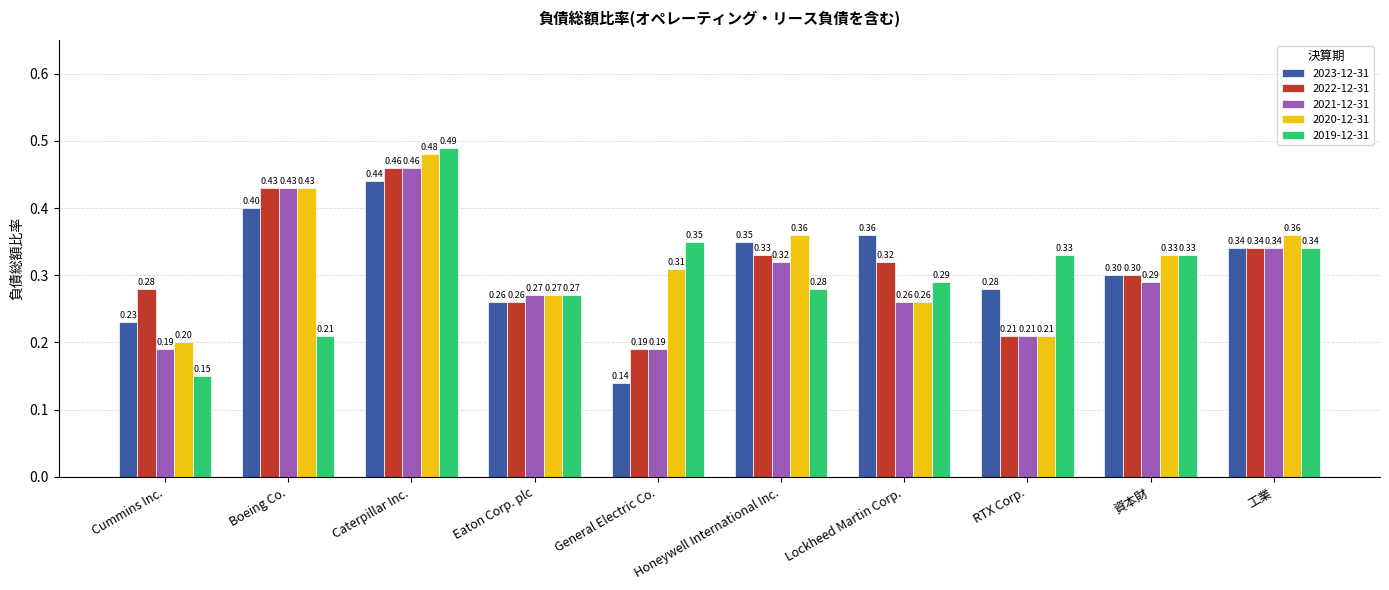

List the labels in order of 2023-12-31 value, smallest first.

General Electric Co., Cummins Inc., Eaton Corp. plc, RTX Corp., 資本財, 工業, Honeywell International Inc., Lockheed Martin Corp., Boeing Co., Caterpillar Inc.